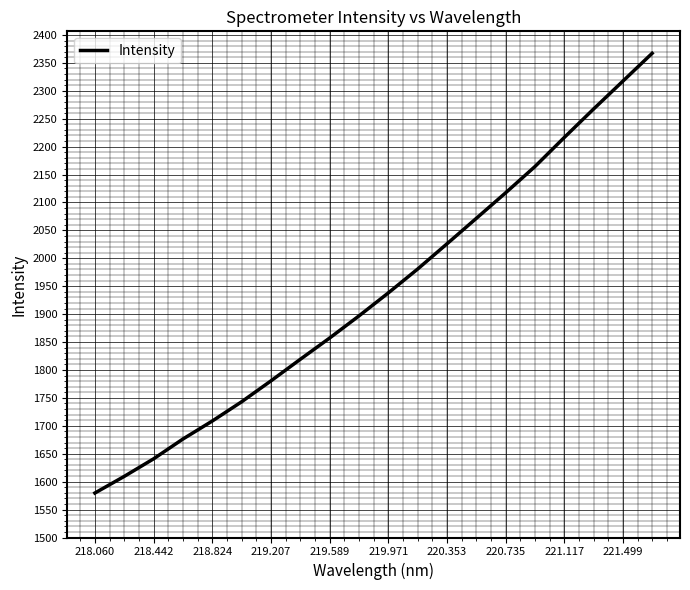

What is the maximum value shown in the chart?

2367.1